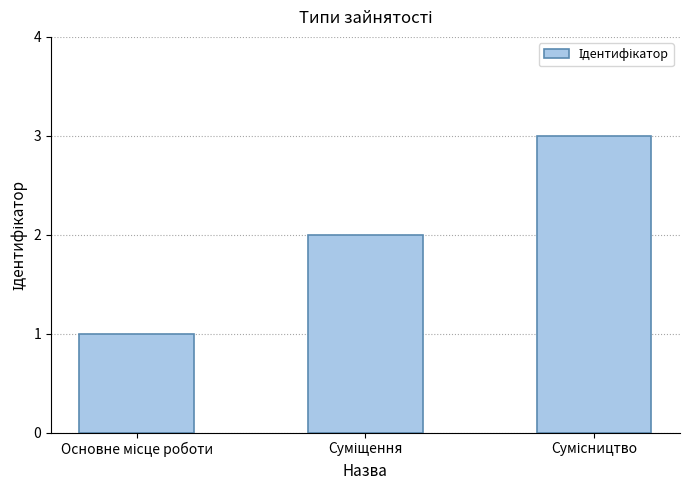

What is the sum of all values?

6